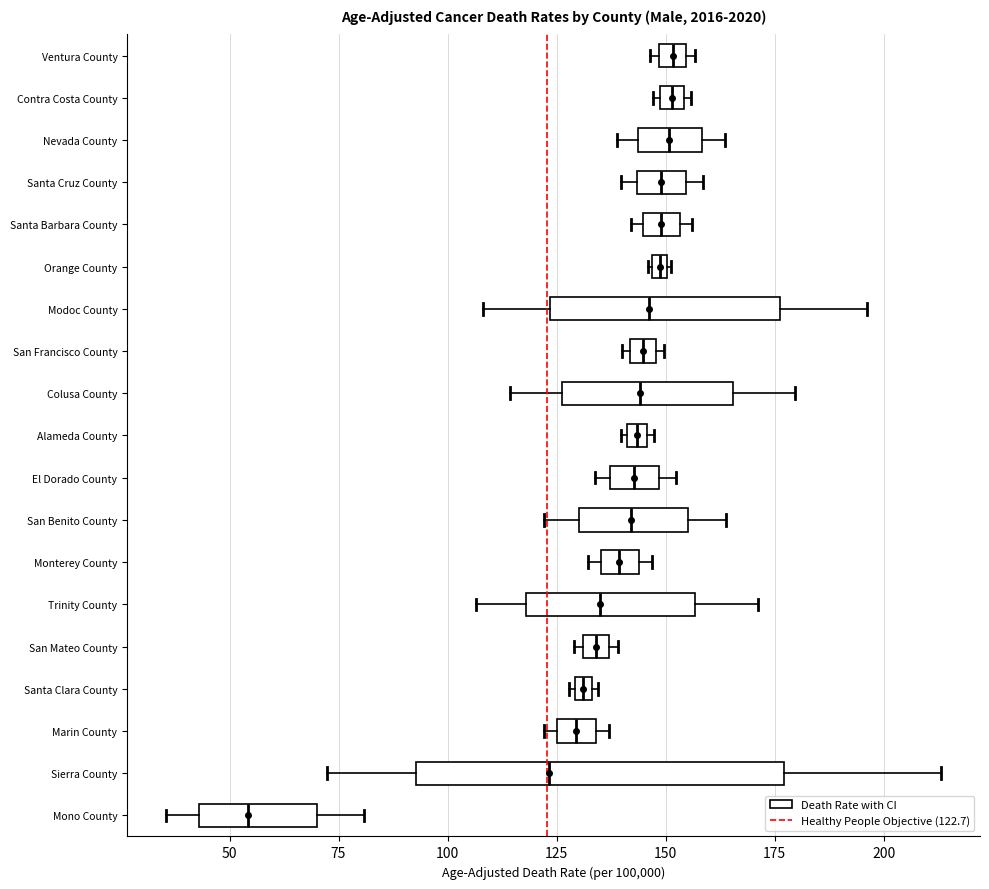

Which box has the furthest to the left median line?

Mono County